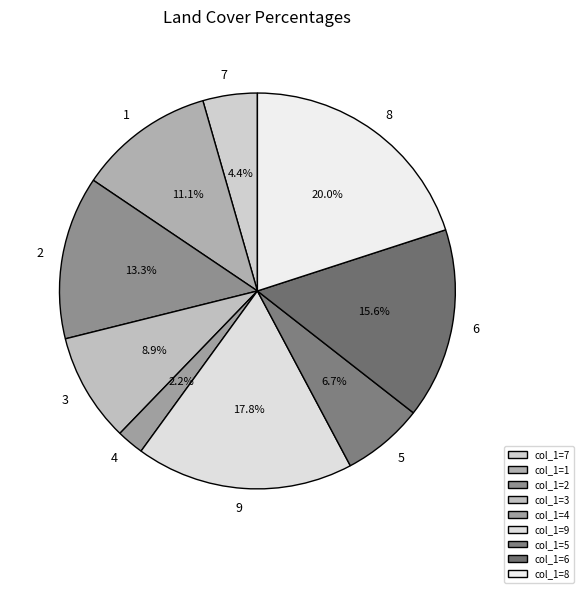

How many segments does this pie chart have?

9